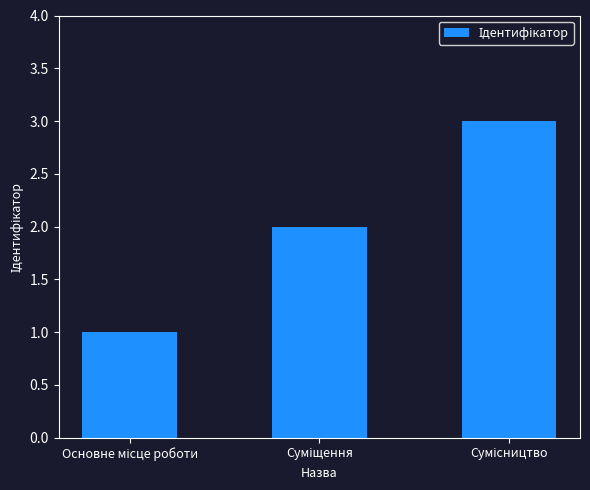

What is the sum of all values?

6